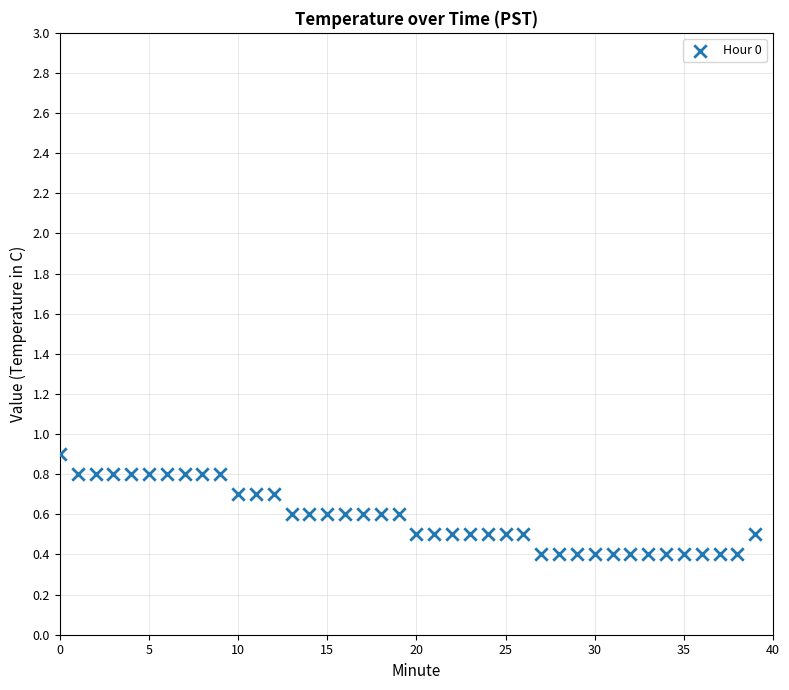

What is the range of Y values (max minus min)?

0.5